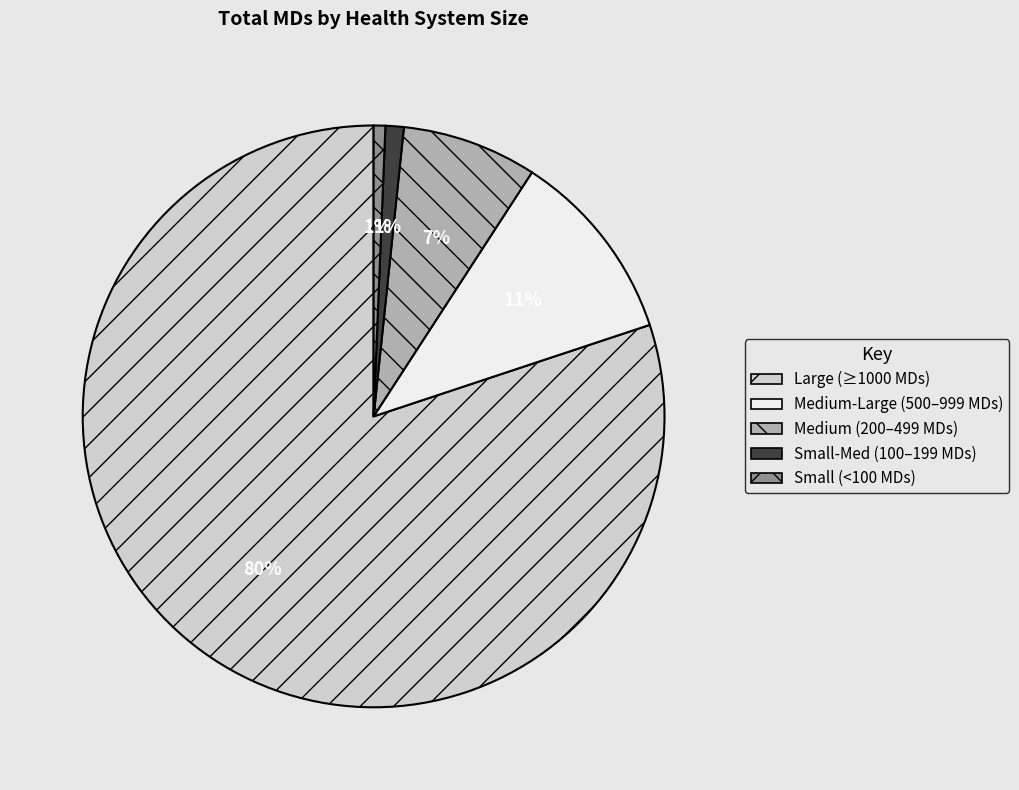

Does Large (≥1000 MDs) account for over 50% of the chart?

Yes